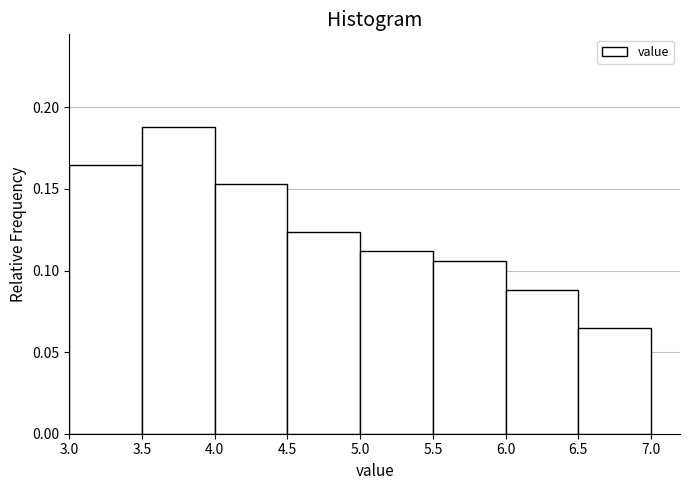

How tall is the bar that spans 3.5 to 4.0 on the x-axis? The values are not printed on the chart, so give them approximately, as read against the axis.

0.190